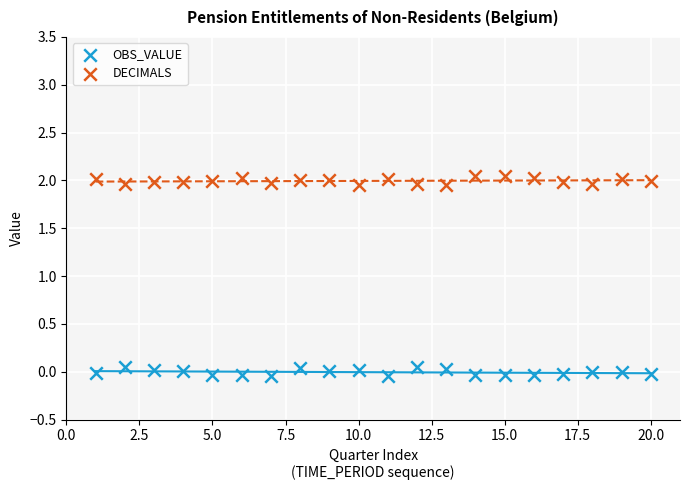

What is the X range (max minus min) for the scatter plot?

19.0